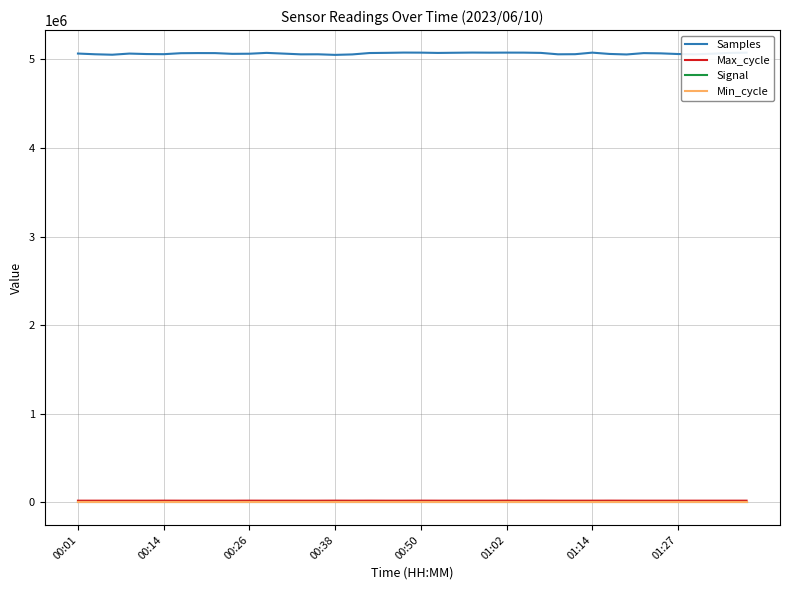

True or false: Min_cycle and Samples intersect in this chart.

False